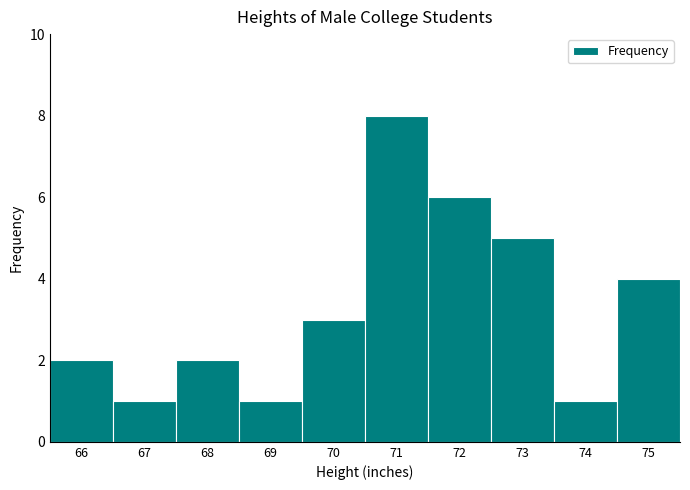

Reading left to right, list every bar in this chart as the range it spans on the x-axis followed by its height. The values are not printed on the chart, so give them approximately, as read against the axis.

65.5 to 66.5: 2
66.5 to 67.5: 1
67.5 to 68.5: 2
68.5 to 69.5: 1
69.5 to 70.5: 3
70.5 to 71.5: 8
71.5 to 72.5: 6
72.5 to 73.5: 5
73.5 to 74.5: 1
74.5 to 75.5: 4